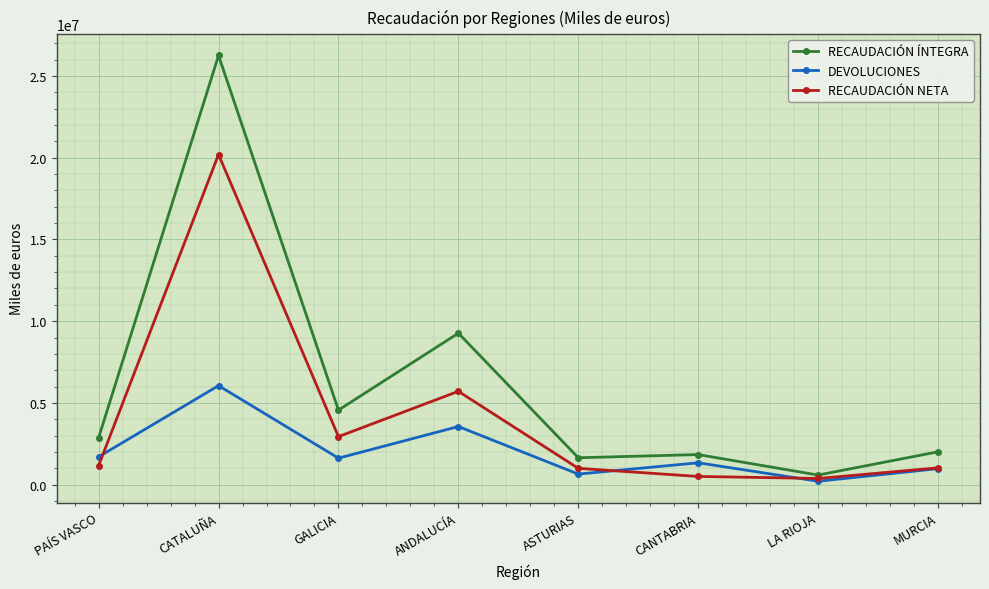

What is the label of the 1st point from the right?

MURCIA